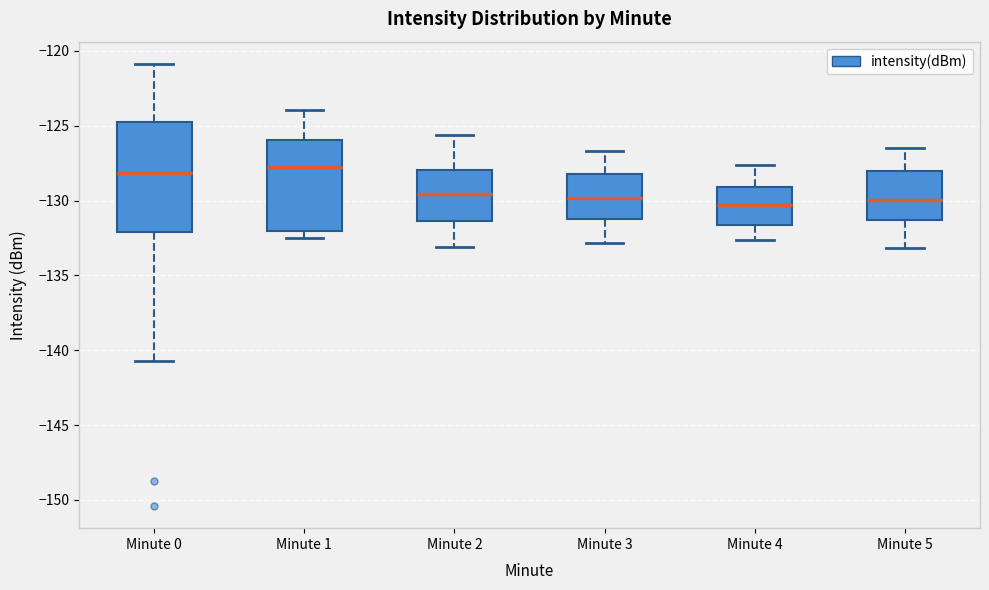

Where does the upper whisker of the box for Minute 4 end on the y-axis? The values are not printed on the chart, so give them approximately, as read against the axis.

-127.5